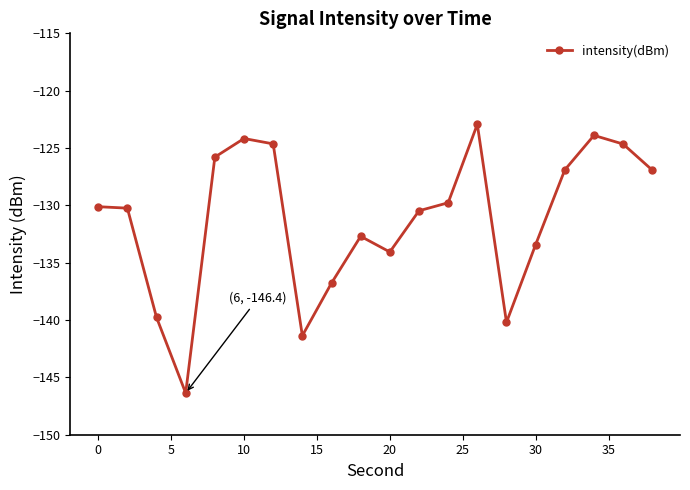

What is the maximum value shown in the chart?

-122.9